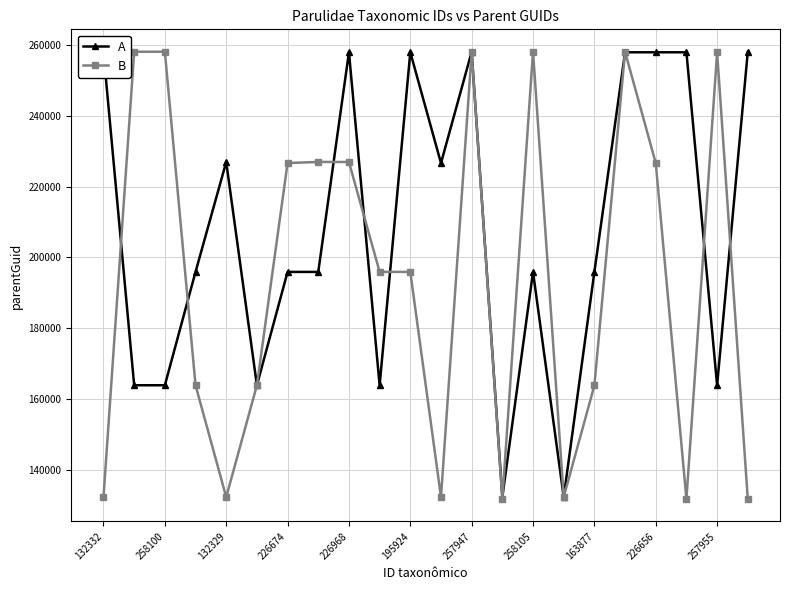

What is the value of the B point at the 12th from the left?

132334